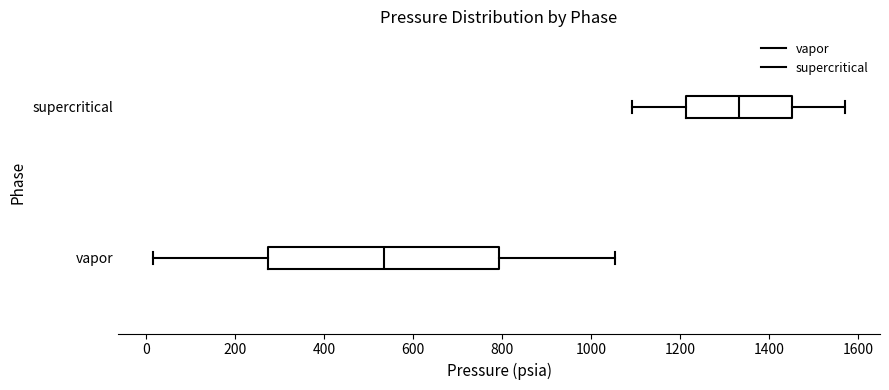

Reading bottom to top, read every box against the x-axis: the position of its median line, the range the box covers, and the ends of its whiskers. The values are not printed on the chart, so give them approximately, as read against the axis.

vapor: median 540, box 280 to 800, whiskers 20 to 1060
supercritical: median 1340, box 1220 to 1460, whiskers 1100 to 1580